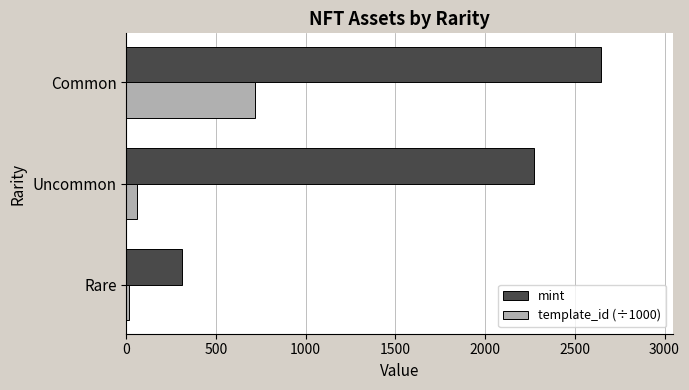

What is the lowest value of the mint series?

312.0